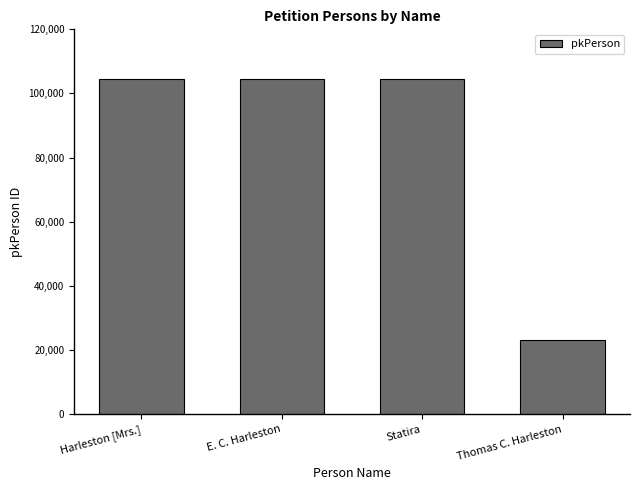

What is the minimum value shown in the chart?

23064